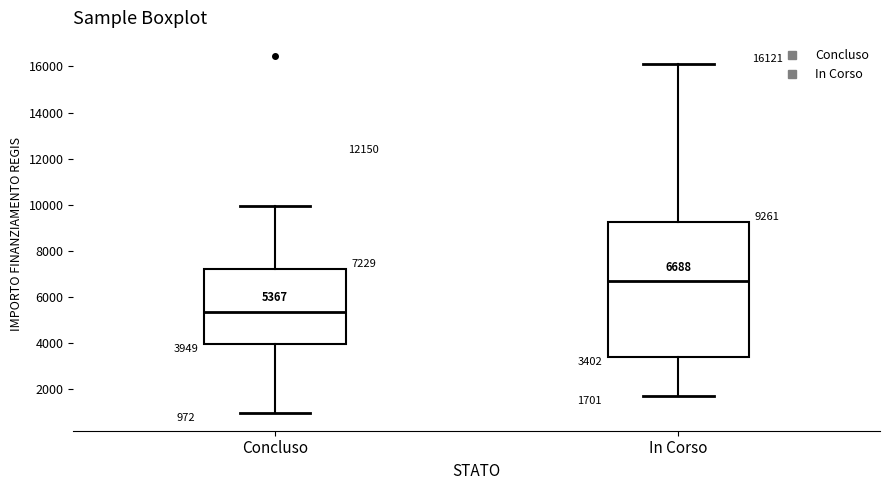

Comparing the boxes themselves (not the whiskers), which one is the tallest?

In Corso